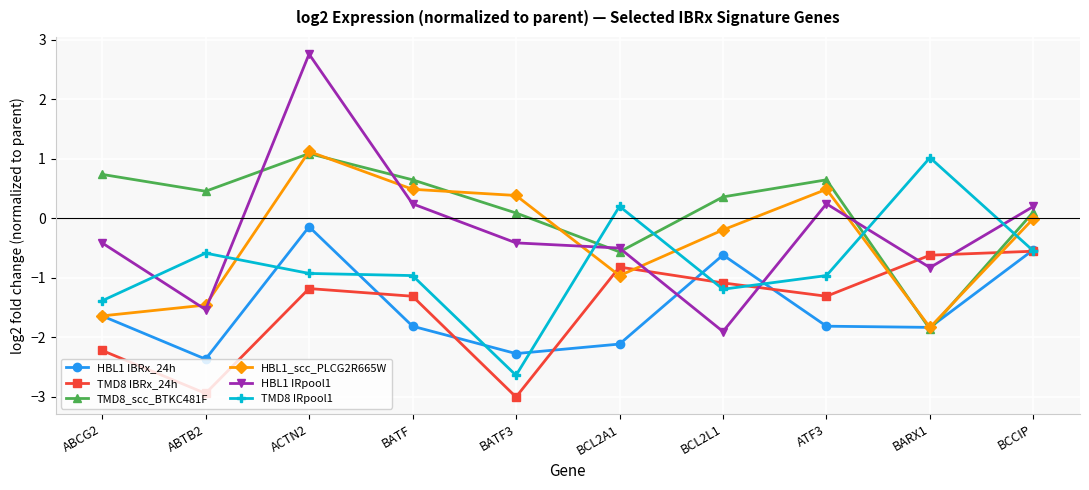

At which label does HBL1 IRpool1 reach its minimum?

BCL2L1